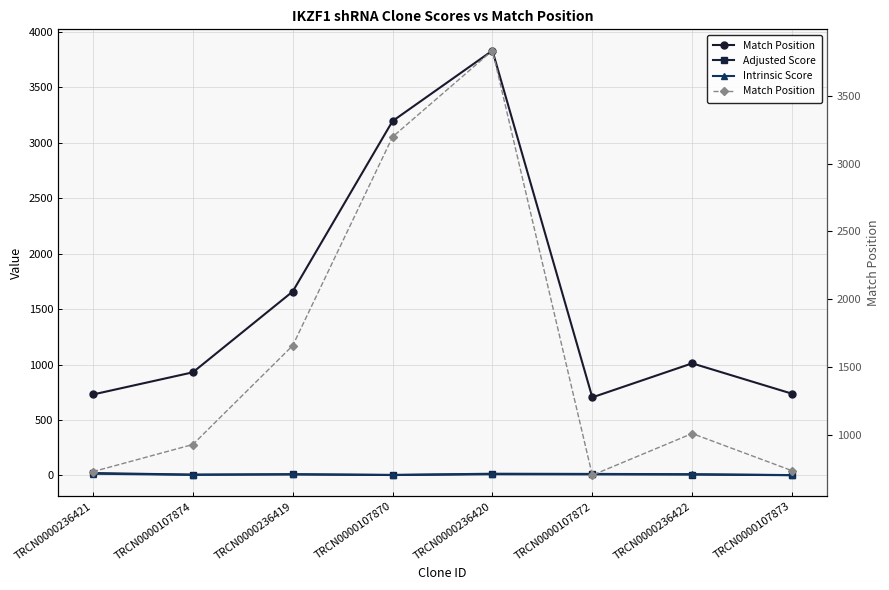

Where is the first local maximum for Match Position?

TRCN0000236420